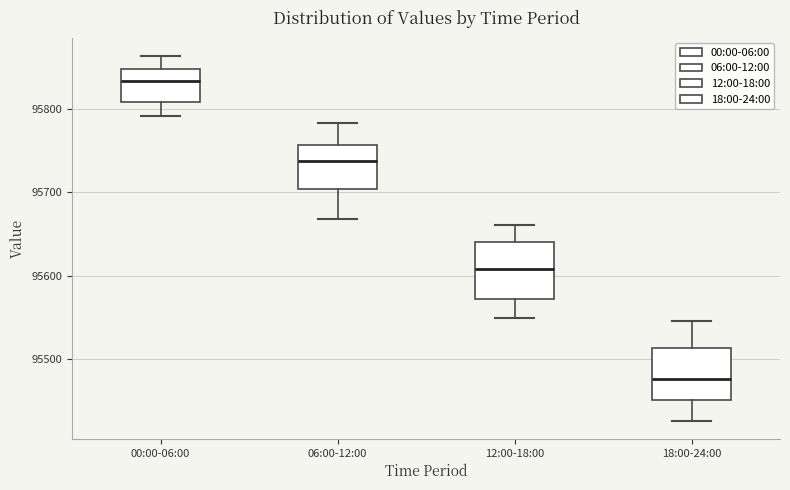

Reading left to right, read every box against the y-axis: the position of its median line, the range the box covers, and the ends of its whiskers. The values are not printed on the chart, so give them approximately, as read against the axis.

00:00-06:00: median 95830, box 95810 to 95850, whiskers 95790 to 95860
06:00-12:00: median 95740, box 95700 to 95760, whiskers 95670 to 95780
12:00-18:00: median 95610, box 95570 to 95640, whiskers 95550 to 95660
18:00-24:00: median 95480, box 95450 to 95510, whiskers 95430 to 95550